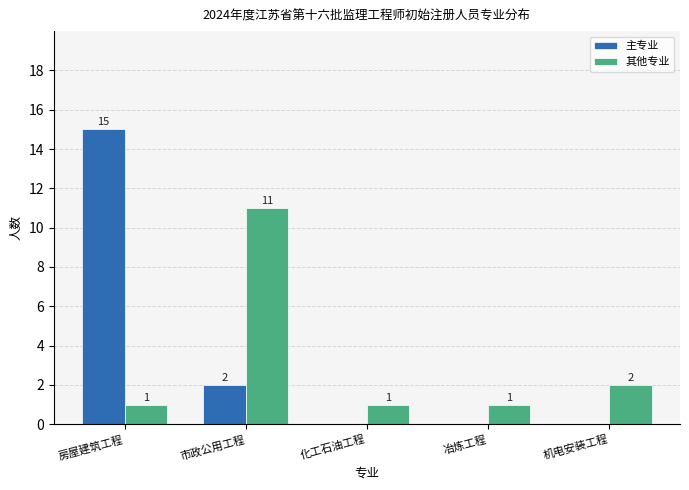

What is the total value across all series at 冶炼工程?

1